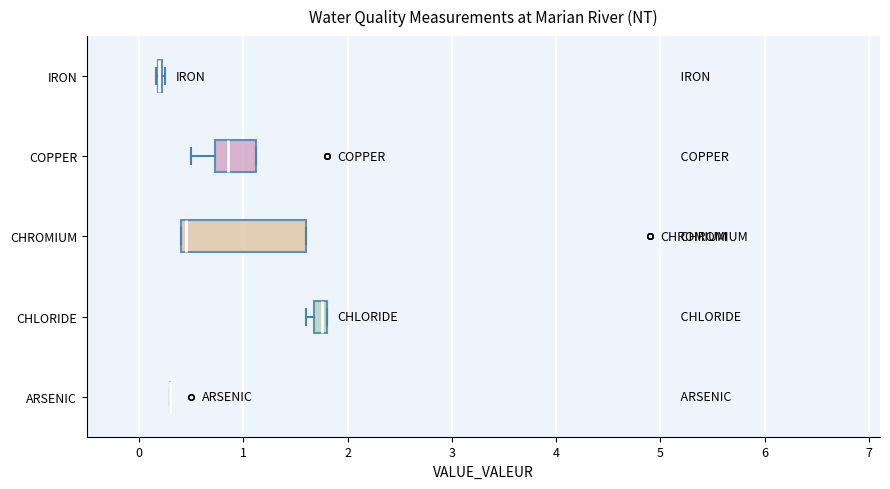

Comparing the boxes themselves (not the whiskers), which one is the widest?

CHROMIUM